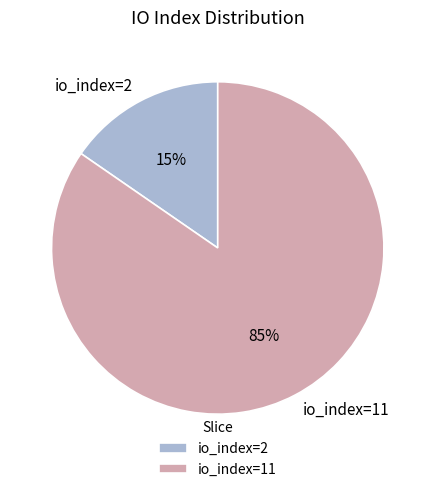

Do io_index=2 and io_index=11 together represent more than half of the pie?

Yes